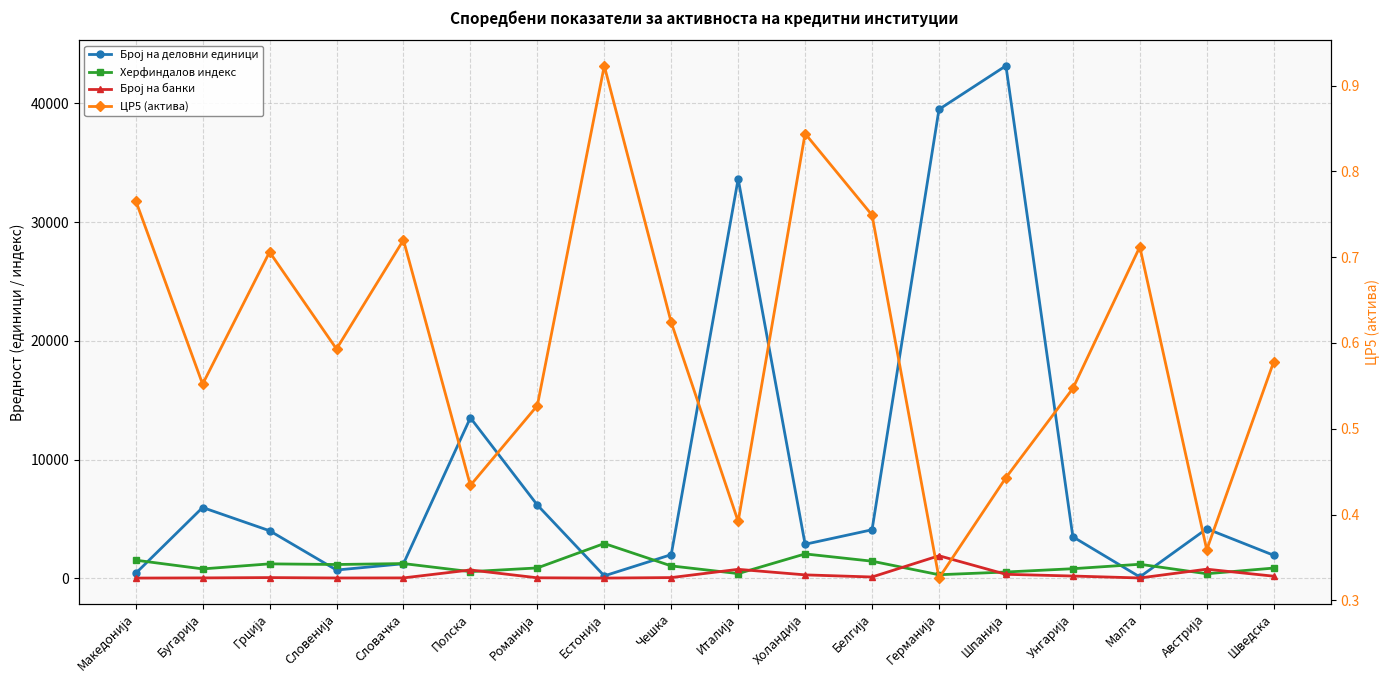

What is the difference between the maximum and minimum values in the Херфиндалов индекс series?

2631.0